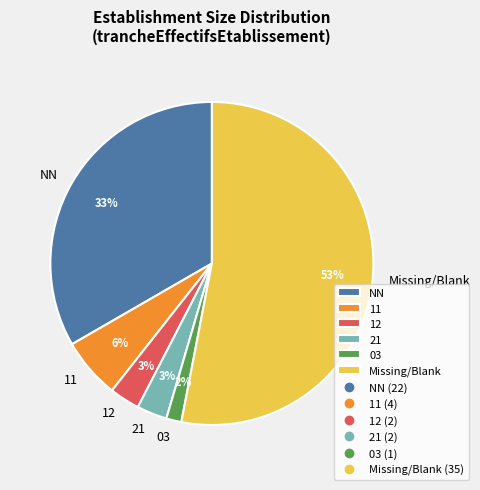

Combined, do 11 and Missing/Blank account for over 50%?

Yes